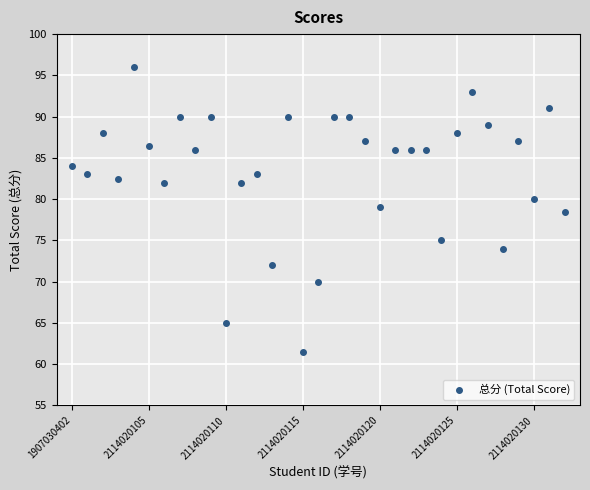

What is the range of Y values (max minus min)?

34.5